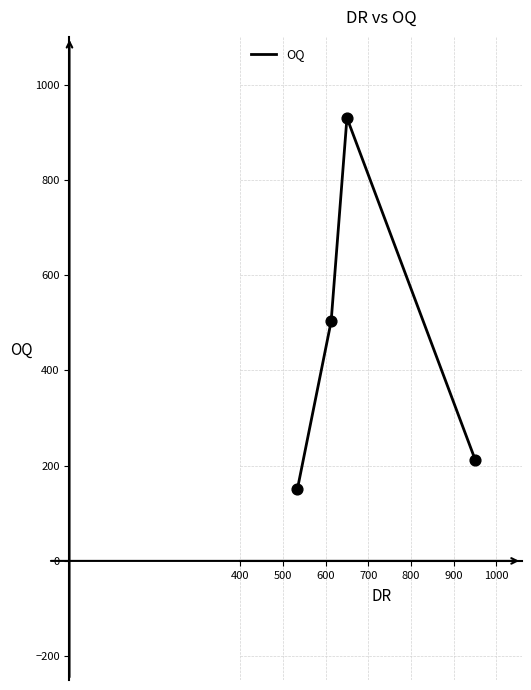

True or false: there are more than 2 points higher than both neighbors.

False